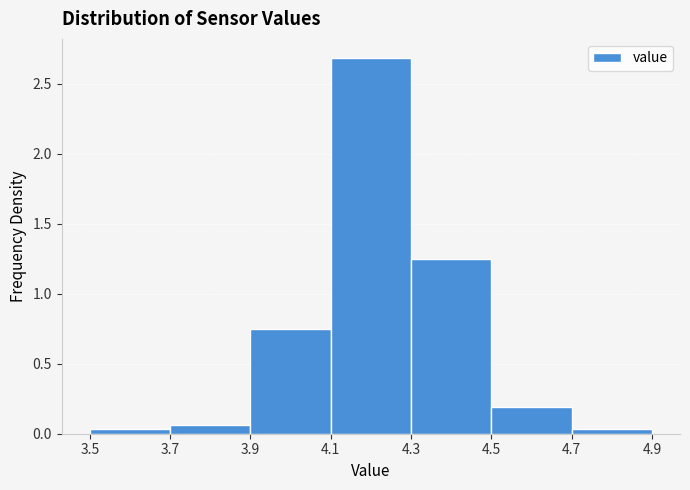

Over which range of the x-axis is the bar tallest?

4.1 to 4.3